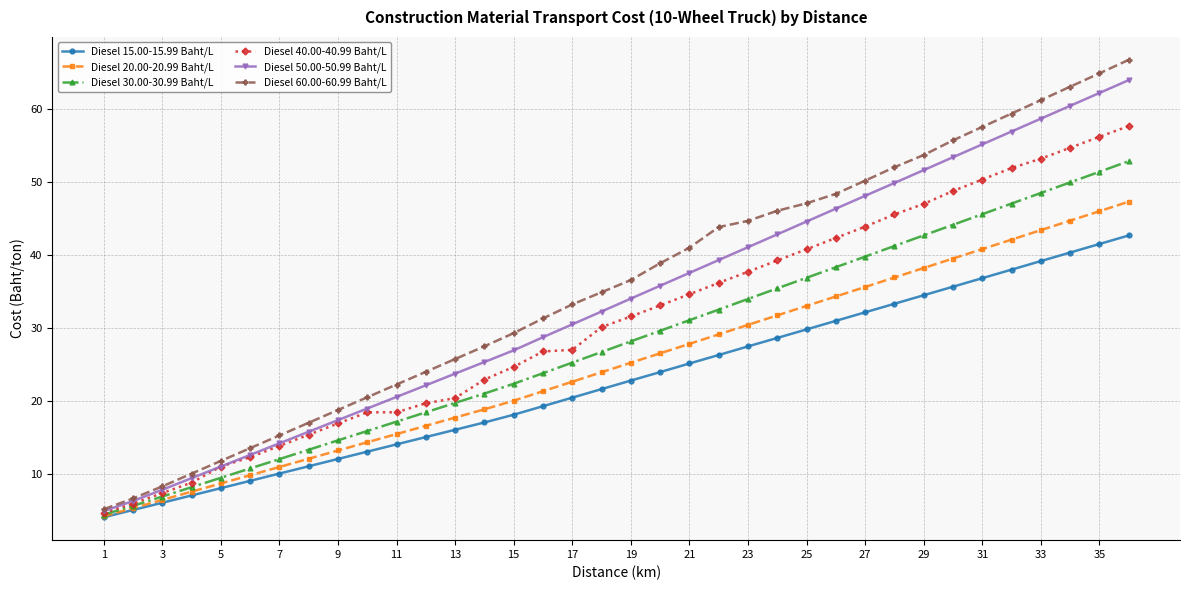

How many values in the Diesel 20.00-20.99 Baht/L series exceed 25?

18